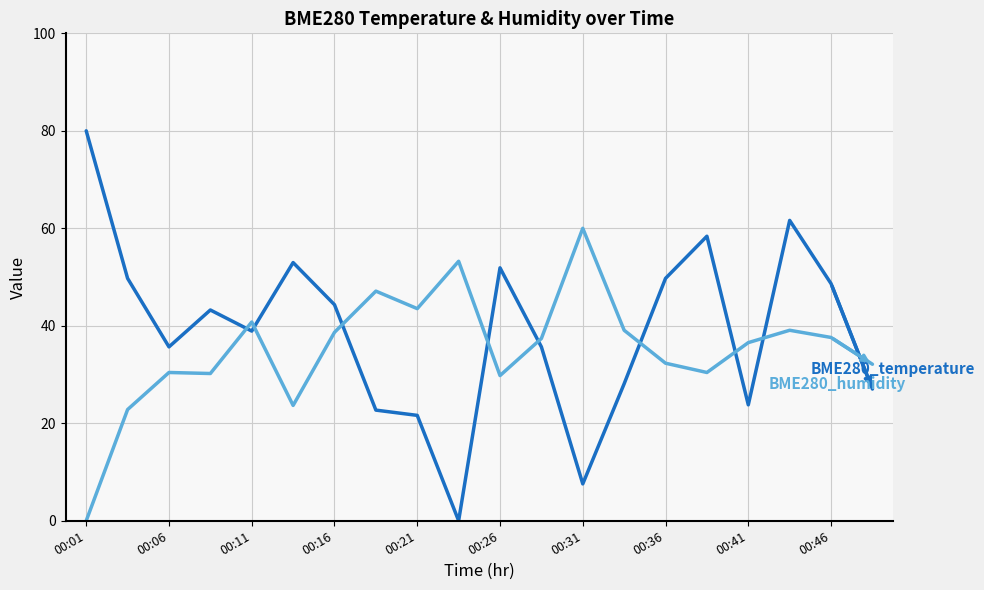

What is the maximum value shown in the chart?

80.0